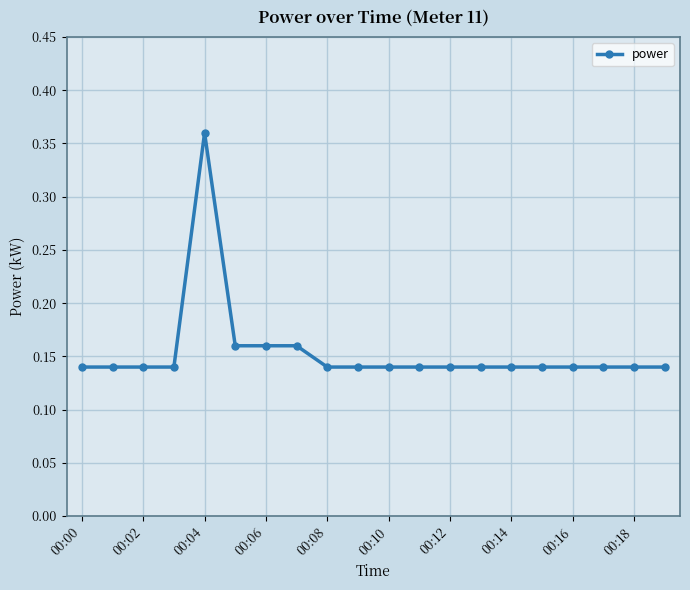

What is the sum of all values?

3.1